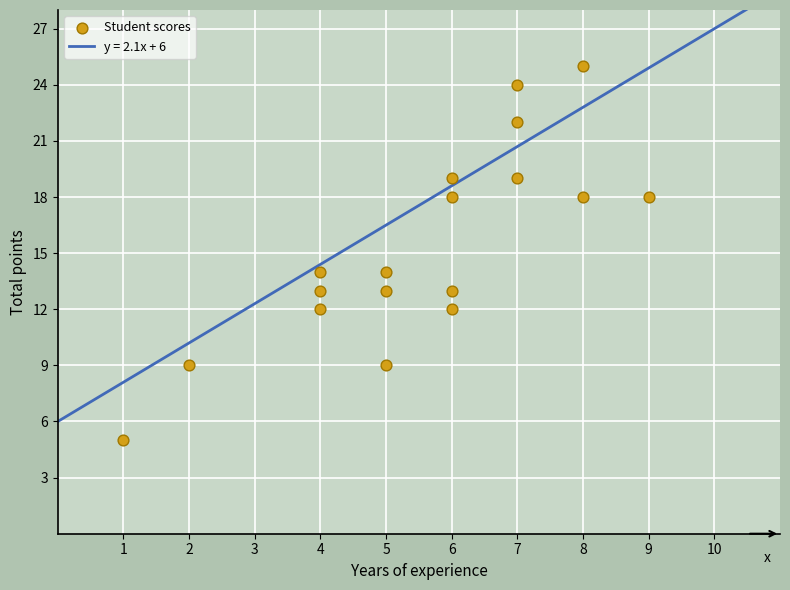

What is the range of Y values (max minus min)?

20